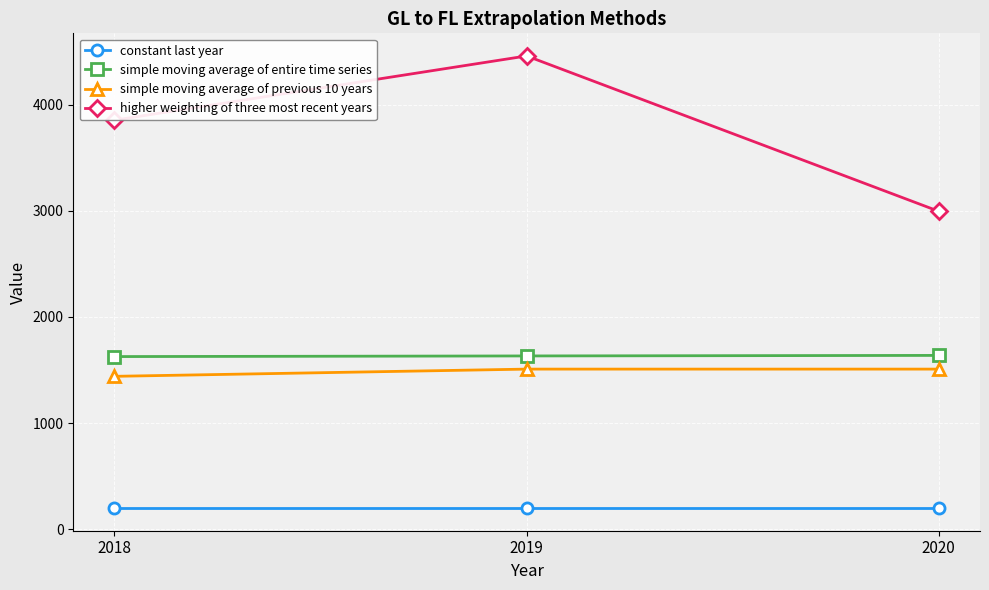

What is the lowest value of the simple moving average of entire time series series?

1627